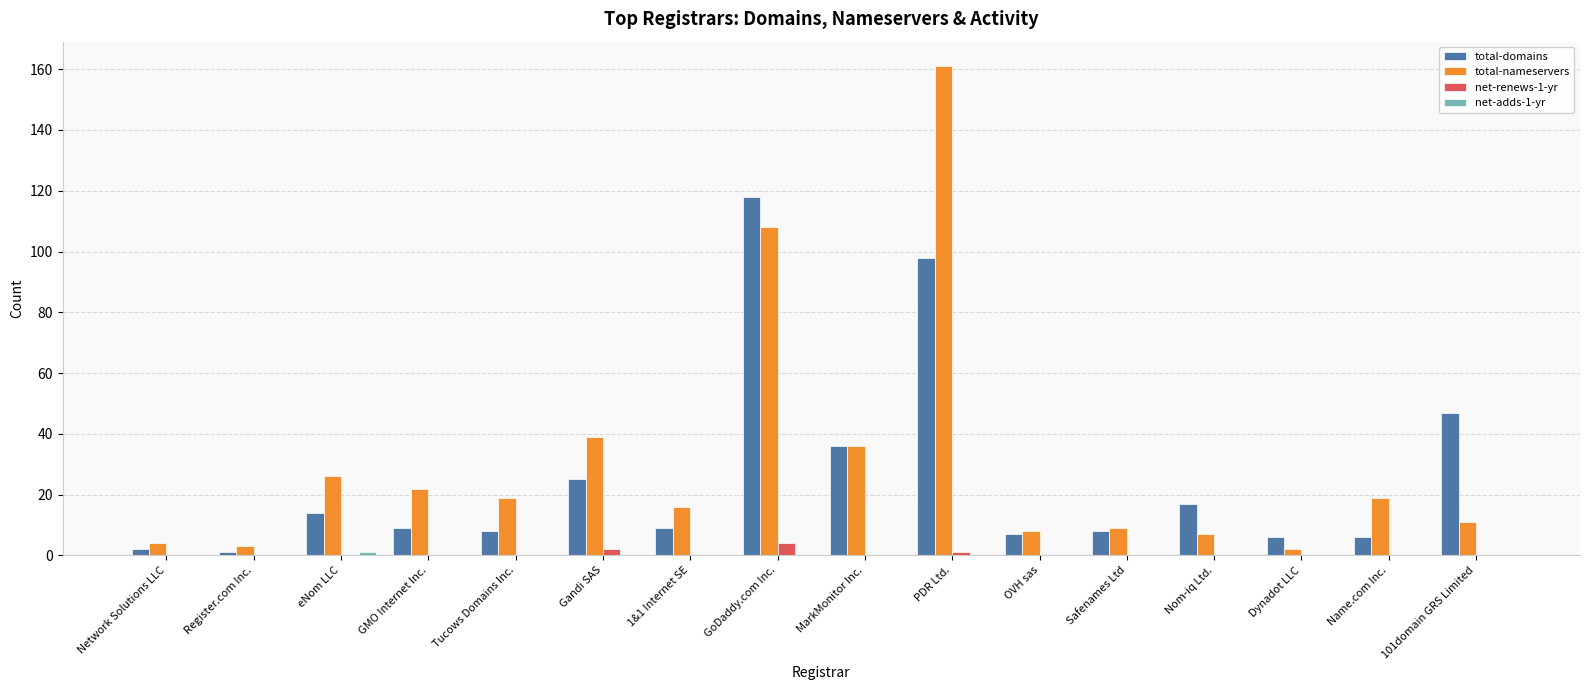

Which label corresponds to the largest value in the chart?

PDR Ltd.